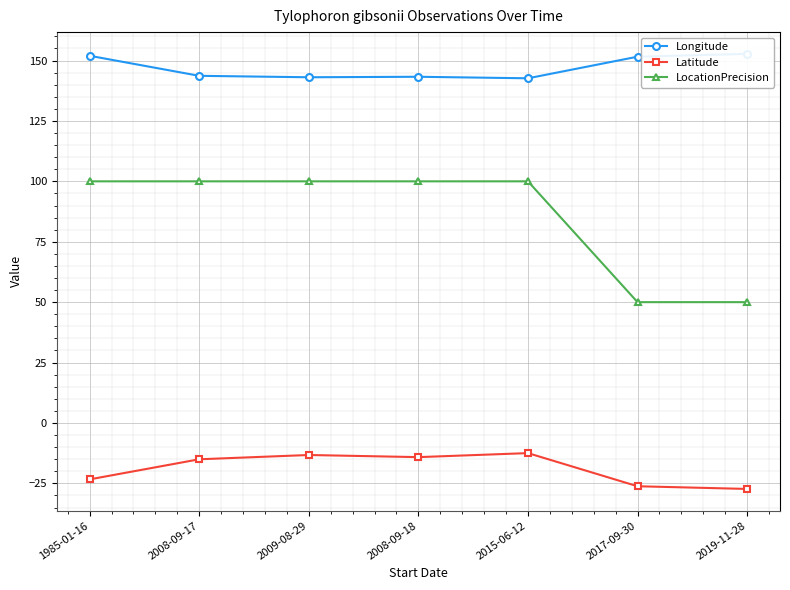

What is the average value of the Longitude series?

147.0